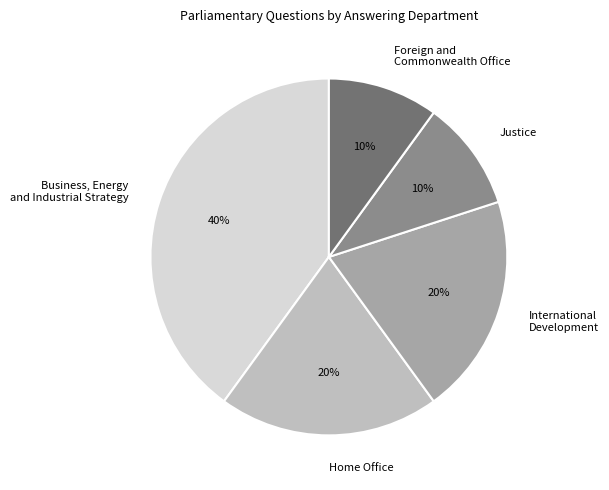

Count the number of slices in the pie.

5